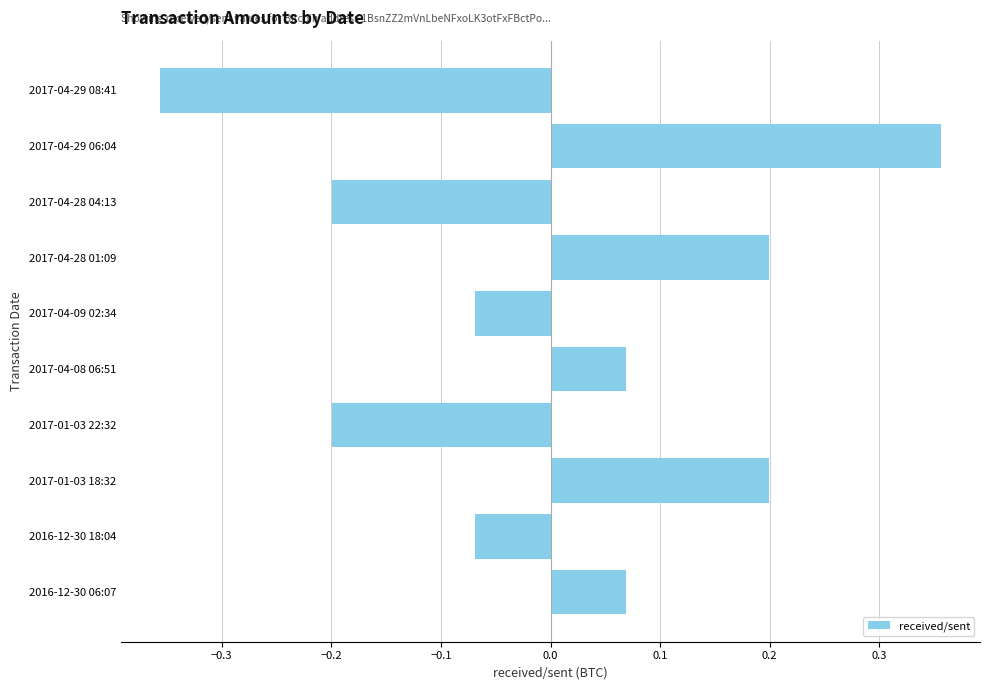

What is the change in value from 2017-04-29 08:41 to 2017-04-08 06:51?

+0.4